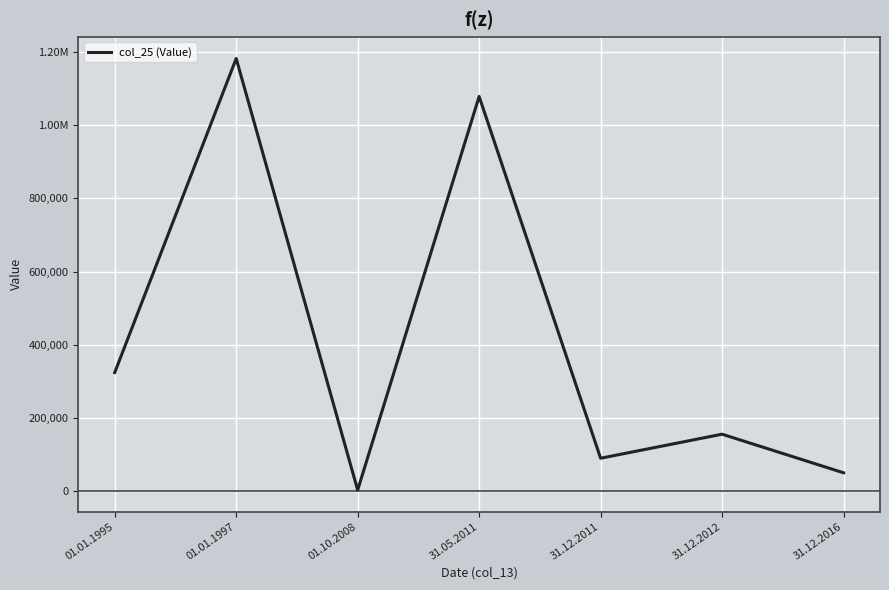

Does the chart have visible grid lines?

Yes